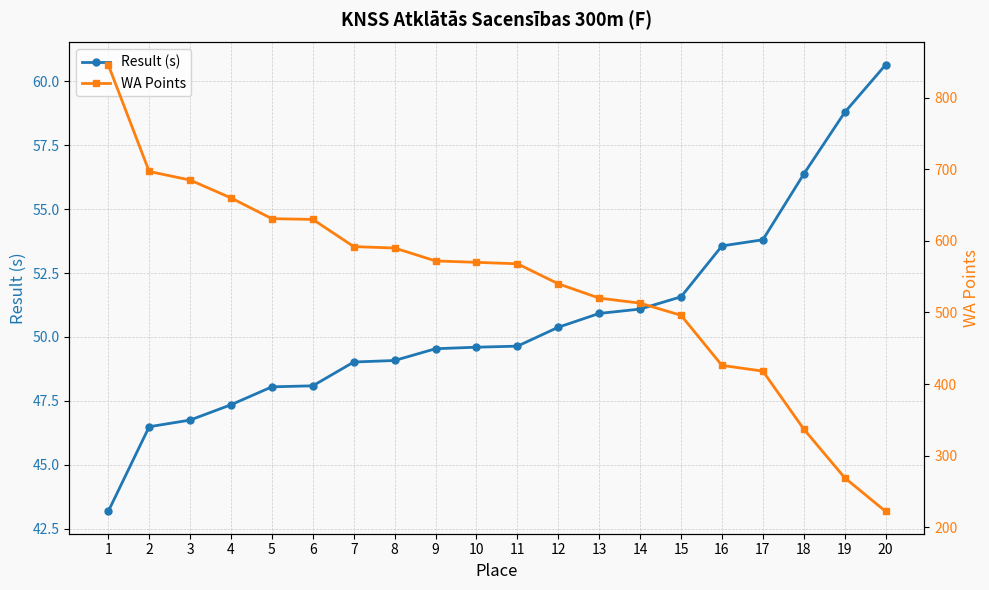

Reading left to right, what are all the values shown in this chart?

Result (s): 1=43.2	2=46.5	3=46.8	4=47.4	5=48.0	6=48.1	7=49.0	8=49.1	9=49.5	10=49.6	11=49.6	12=50.4	13=50.9	14=51.1	15=51.6	16=53.6	17=53.8	18=56.4	19=58.8	20=60.6
WA Points: 1=846.0	2=697.0	3=685.0	4=660.0	5=631.0	6=630.0	7=592.0	8=590.0	9=572.0	10=570.0	11=568.0	12=540.0	13=520.0	14=513.0	15=496.0	16=426.0	17=418.0	18=337.0	19=269.0	20=222.0